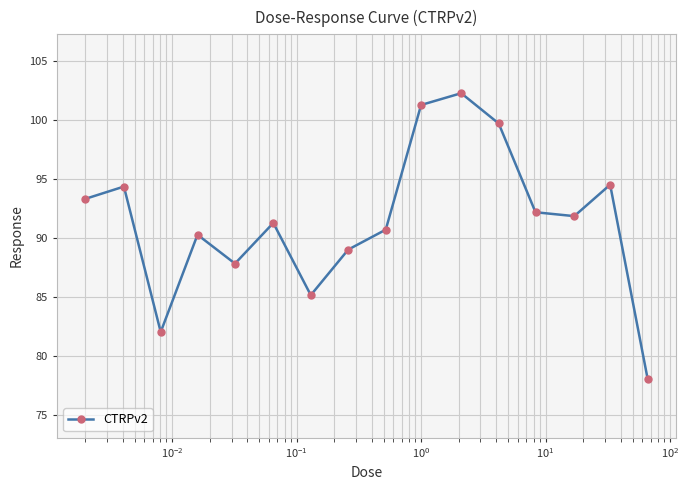

What is the value of the 3rd point from the left?

82.0